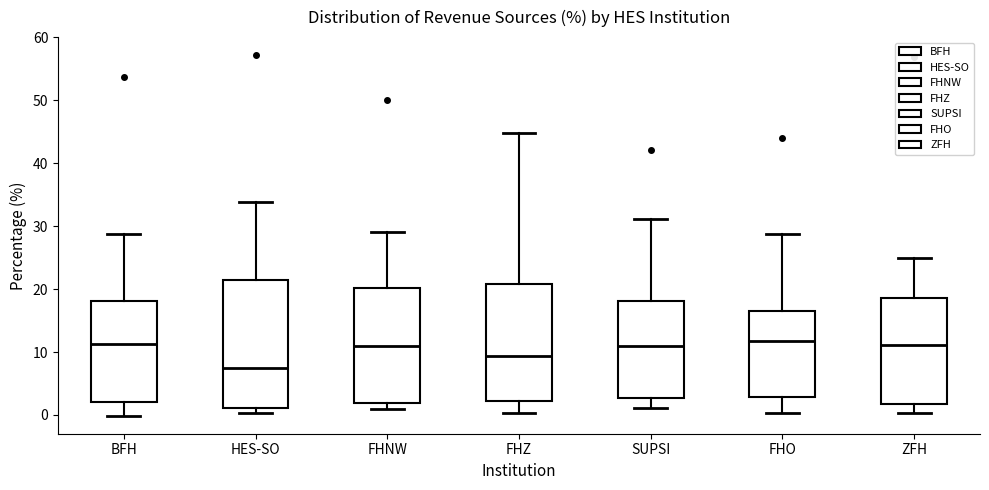

Which box's median line is the lowest?

HES-SO